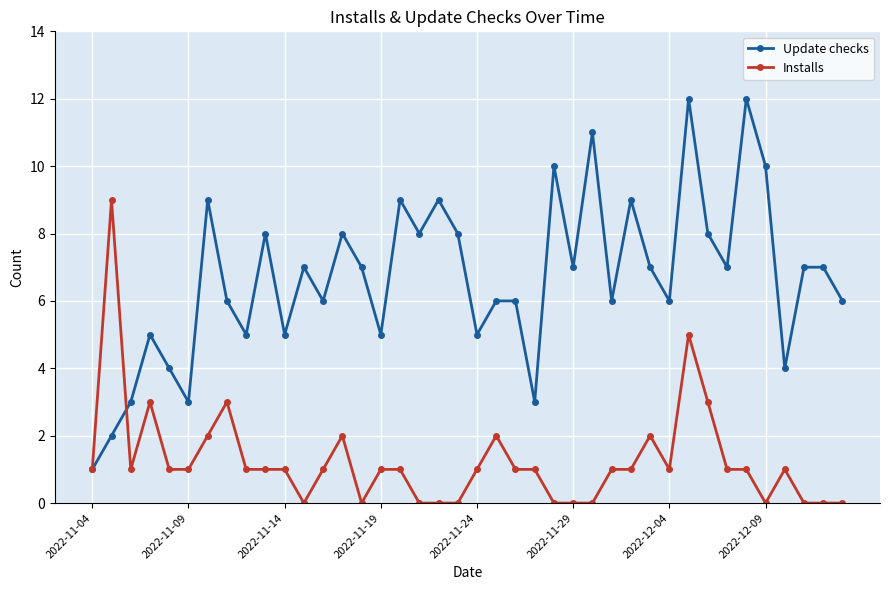

What is the value of the Update checks point at the 36th from the left?

10